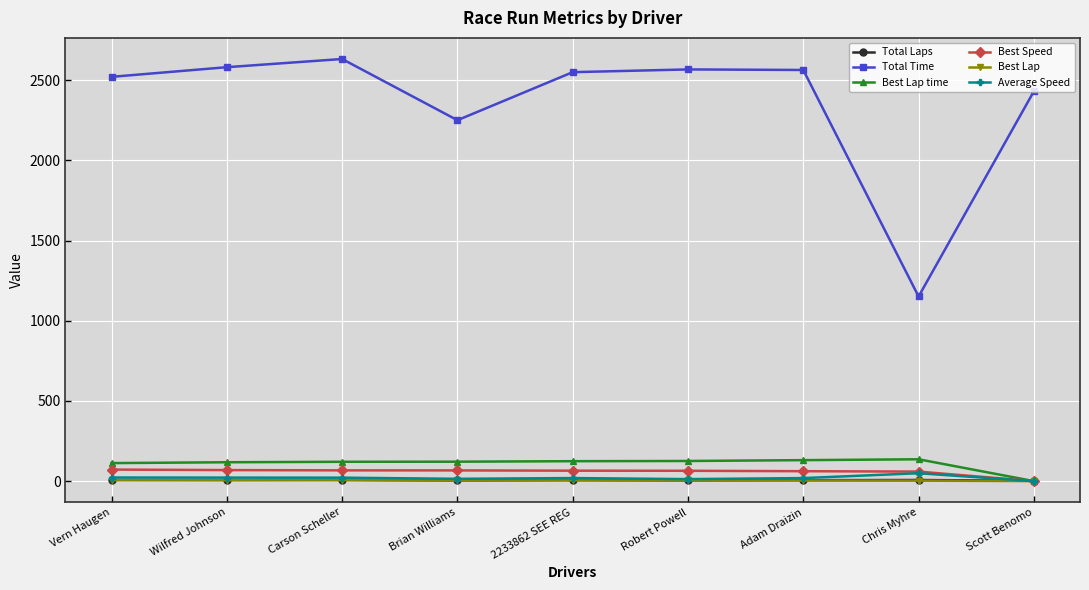

Does the chart have visible grid lines?

Yes